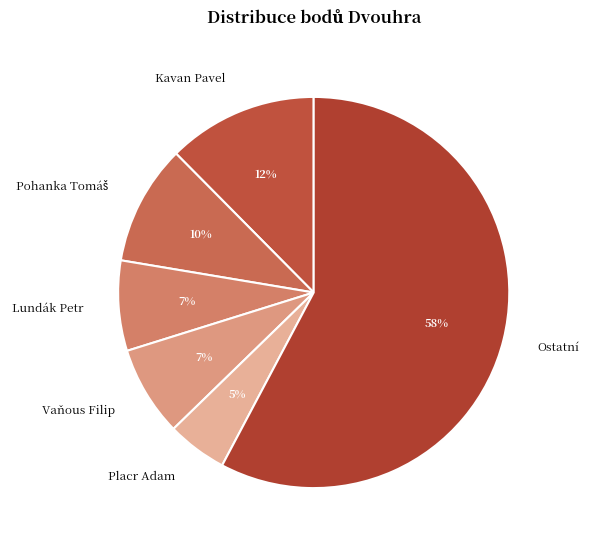

Between Kavan Pavel and Vaňous Filip, which is larger?

Kavan Pavel